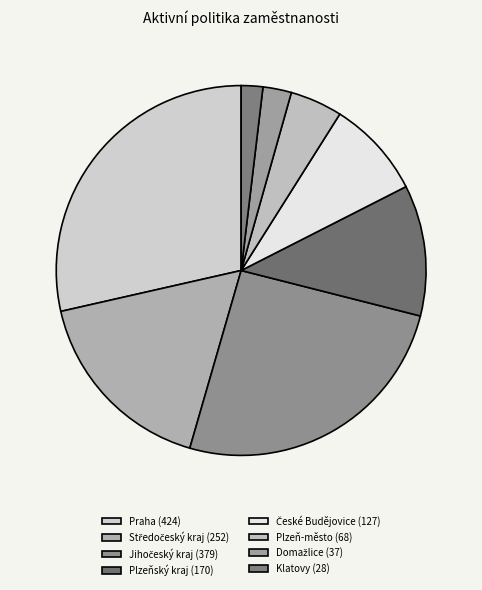

To the nearest percent, what is the difference between the largest and smallest slice percentages?

27%